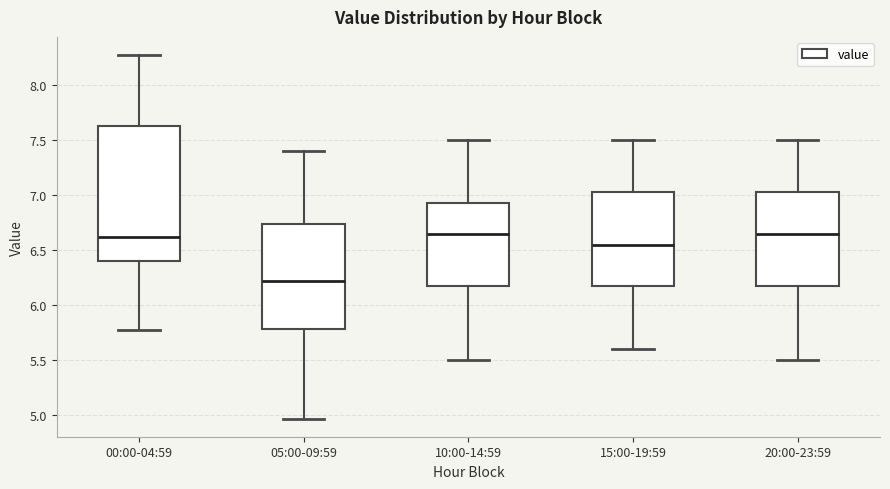

Reading left to right, read every box against the y-axis: the position of its median line, the range the box covers, and the ends of its whiskers. The values are not printed on the chart, so give them approximately, as read against the axis.

00:00-04:59: median 6.60, box 6.40 to 7.65, whiskers 5.75 to 8.25
05:00-09:59: median 6.20, box 5.80 to 6.75, whiskers 4.95 to 7.40
10:00-14:59: median 6.65, box 6.20 to 6.95, whiskers 5.50 to 7.50
15:00-19:59: median 6.55, box 6.20 to 7.05, whiskers 5.60 to 7.50
20:00-23:59: median 6.65, box 6.20 to 7.05, whiskers 5.50 to 7.50